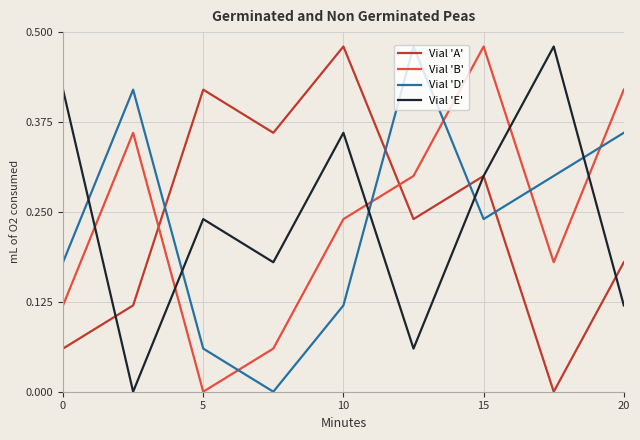

How many series are shown in this chart?

4